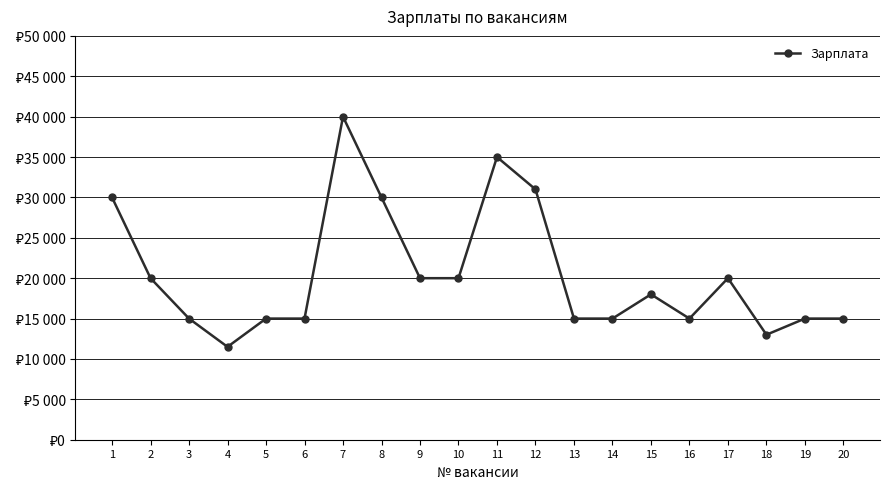

Does the chart have visible grid lines?

Yes